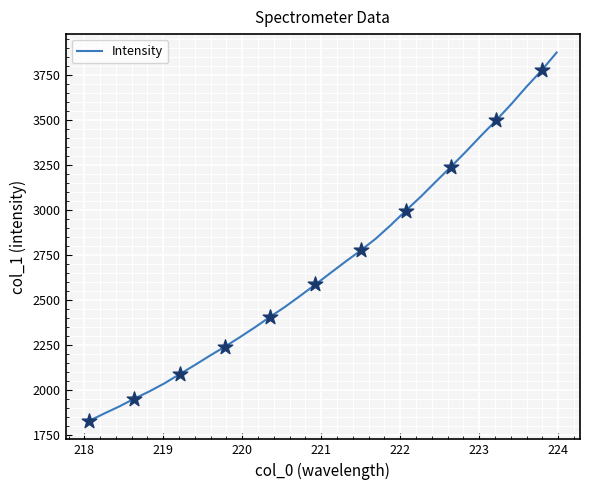

What is the difference between the maximum and minimum values?

2044.4